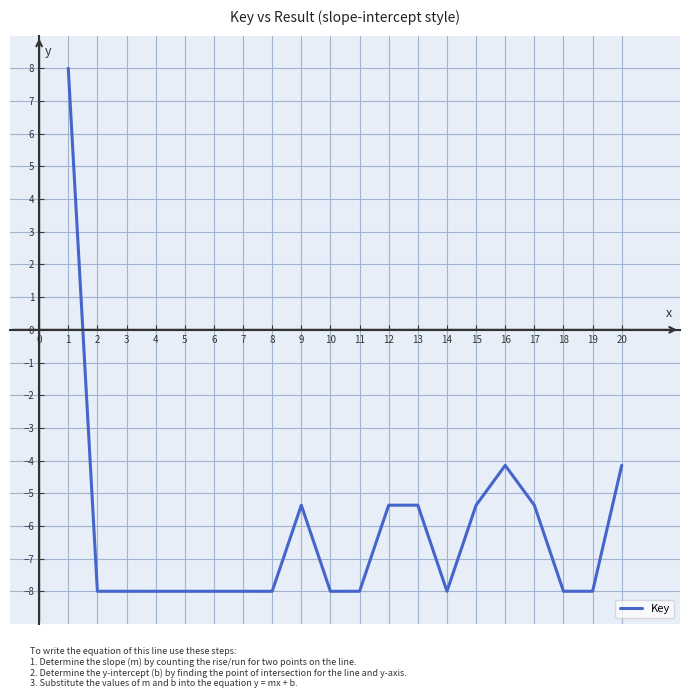

What is the smallest value displayed?

-8.0